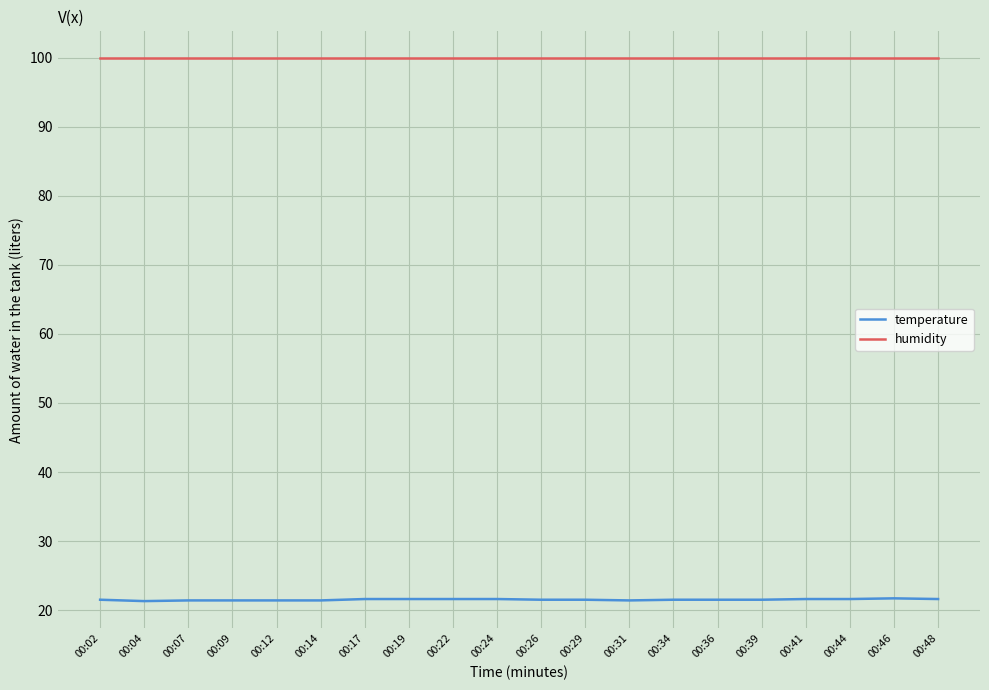

At how many categories does at least one series exceed 79?

20